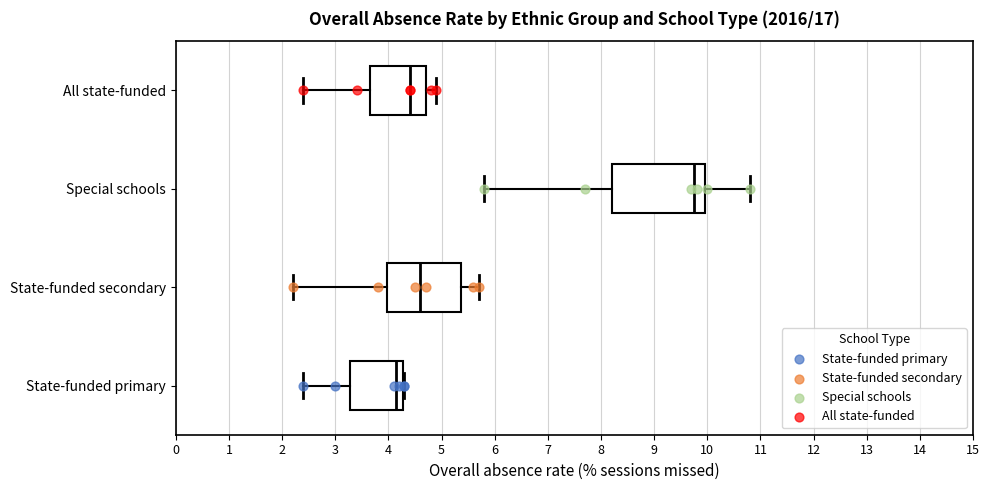

Reading bottom to top, read every box against the x-axis: the position of its median line, the range the box covers, and the ends of its whiskers. The values are not printed on the chart, so give them approximately, as read against the axis.

State-funded primary: median 4.2, box 3.3 to 4.3, whiskers 2.4 to 4.3
State-funded secondary: median 4.6, box 4.0 to 5.4, whiskers 2.2 to 5.7
Special schools: median 9.8, box 8.2 to 10.0, whiskers 5.8 to 10.8
All state-funded: median 4.4, box 3.7 to 4.7, whiskers 2.4 to 4.9